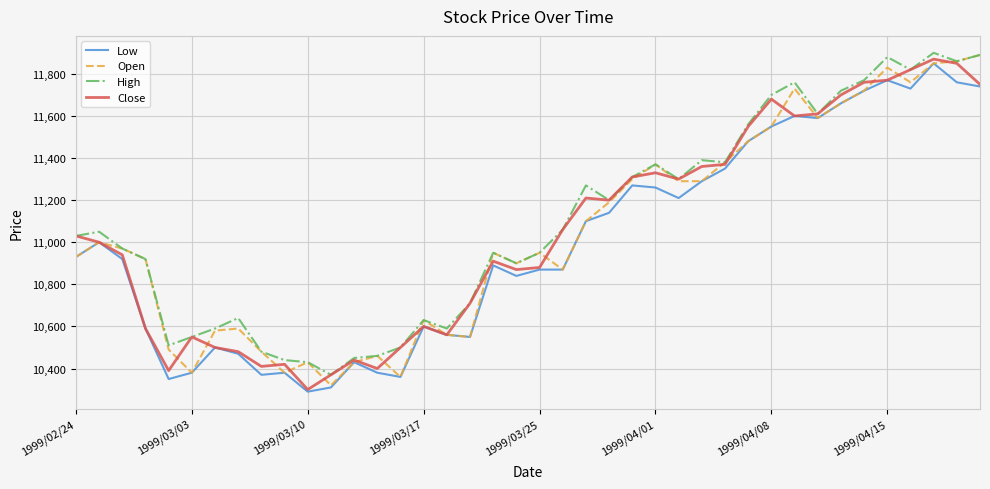

What is the smallest value displayed?

10290